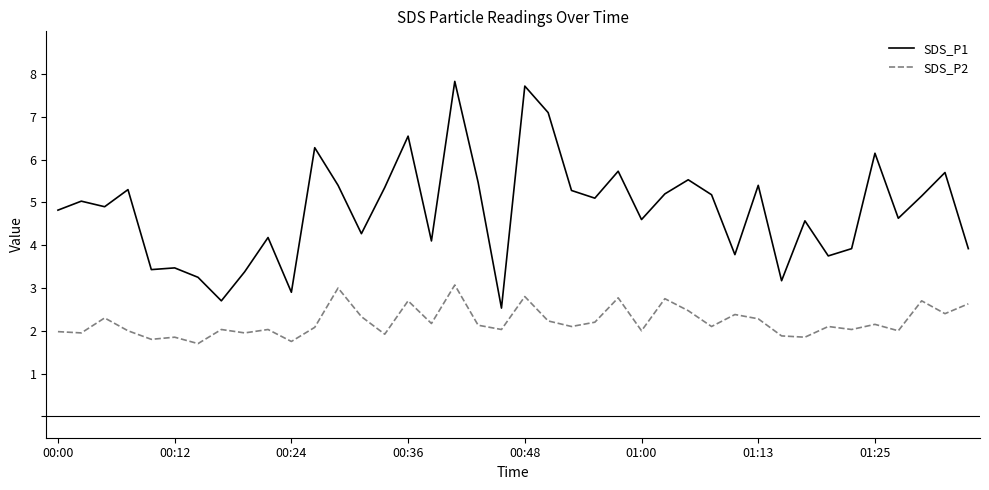

Rank the series by their average value, from lowest to highest.

SDS_P2, SDS_P1